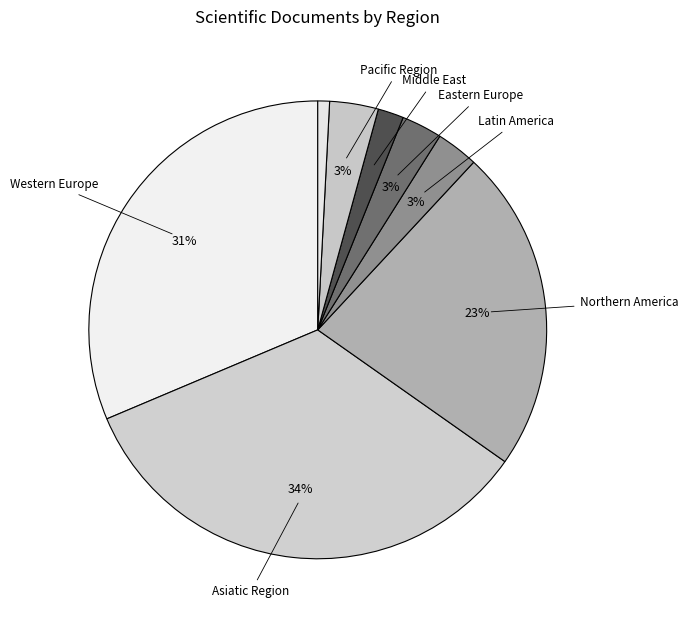

Count the number of slices in the pie.

8